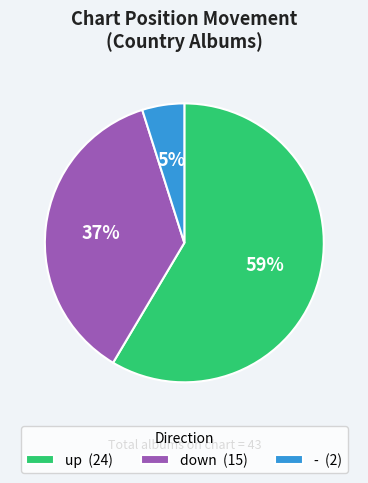

Rank the categories by value from highest to lowest.

up, down, -